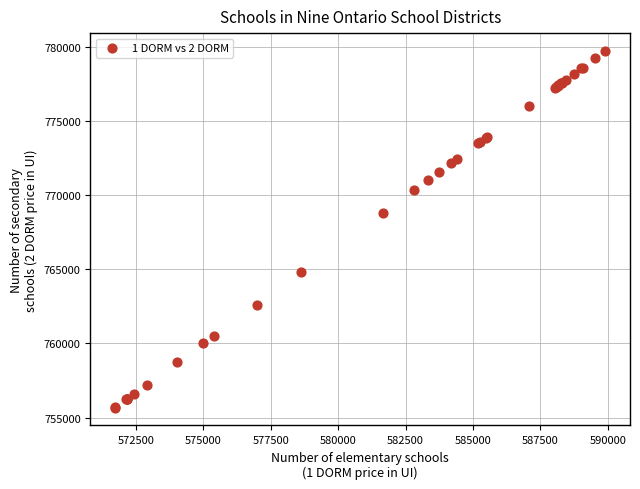

What Y value in the scatter plot is closest to 767693?

768787